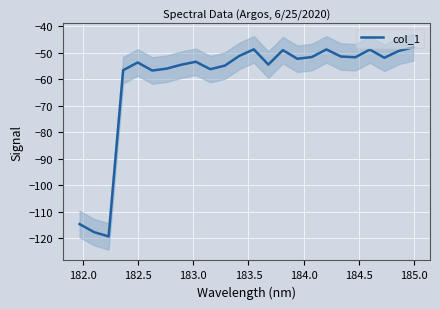

What is the value of the 22nd point from the left?

-51.9